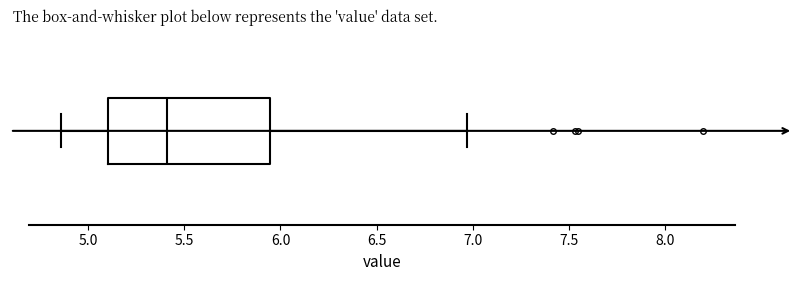

Transcribe this box plot: give where the median line is, the range the box spans, and where the two whiskers end, as read against the x-axis. The values are not printed on the chart, so give them approximately, as read against the axis.

median 5.40, box 5.10 to 5.95, whiskers 4.85 to 6.95